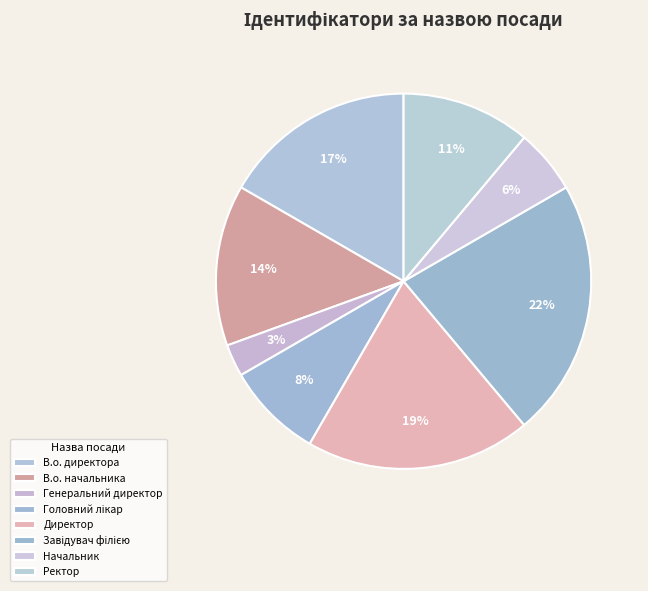

How many segments does this pie chart have?

8